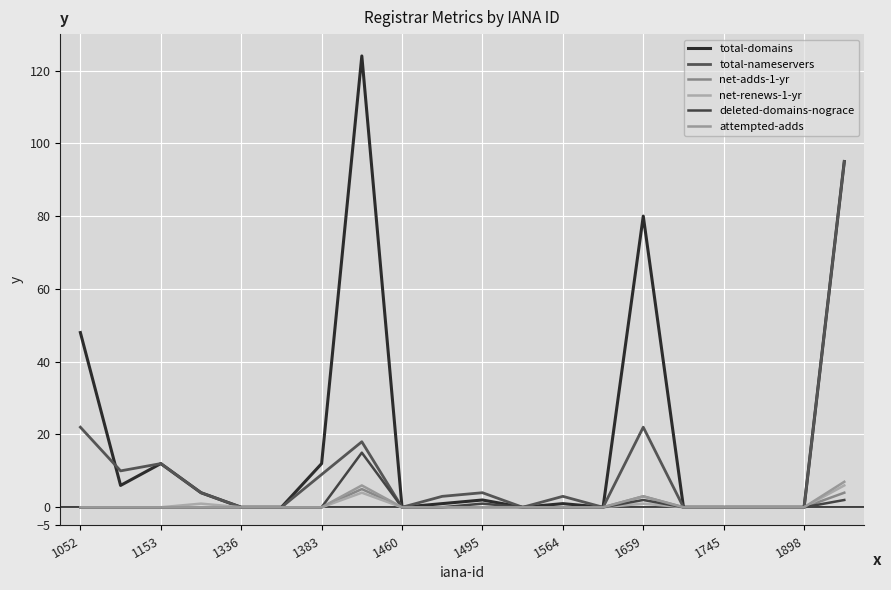

Which series has the largest range (max minus min)?

total-domains